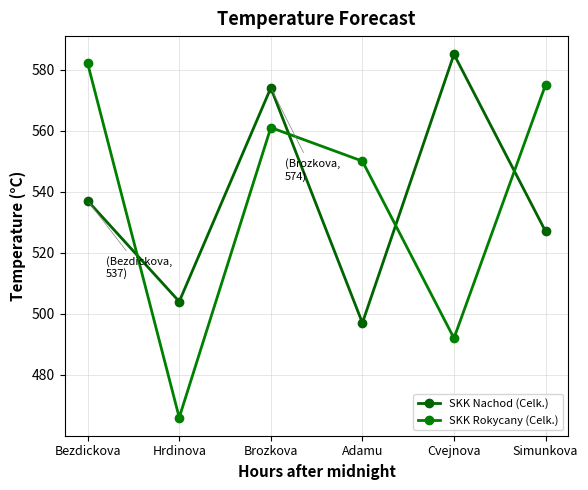

True or false: SKK Nachod (Celk.) has more than 2 points higher than both neighbors.

False